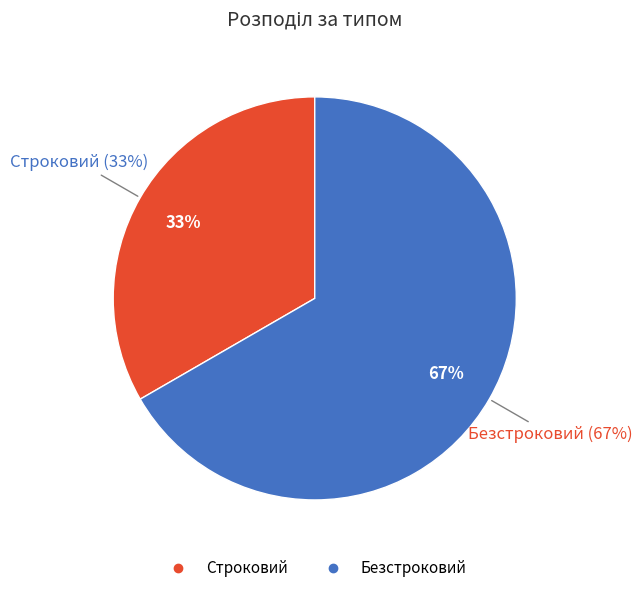

The Безстроковий slice represents 55% of the pie. True or false?

False